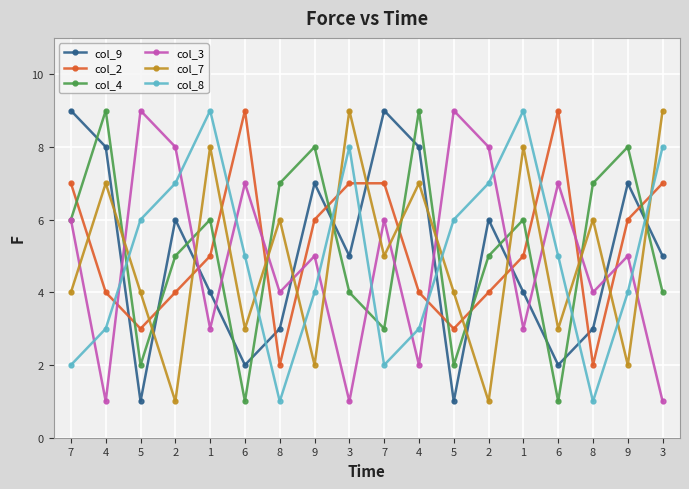

How many categories are shown in the chart?

18